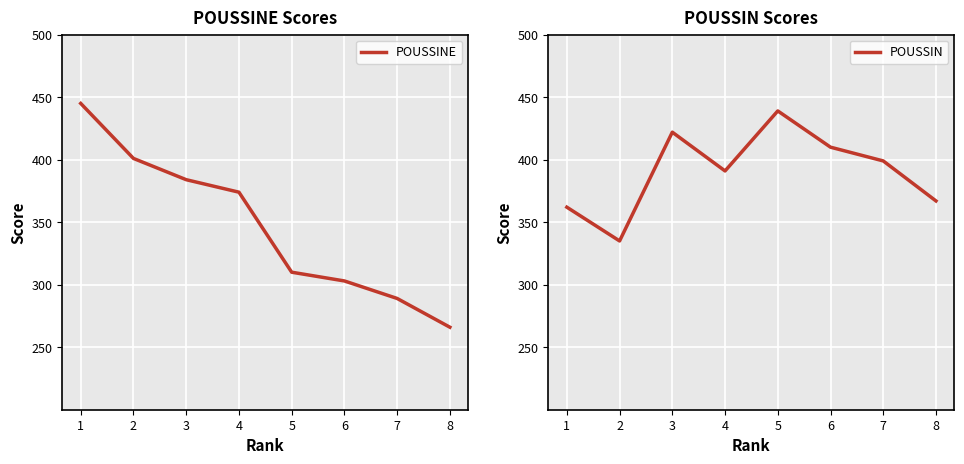

Where does the POUSSINE series first go above 374?

1